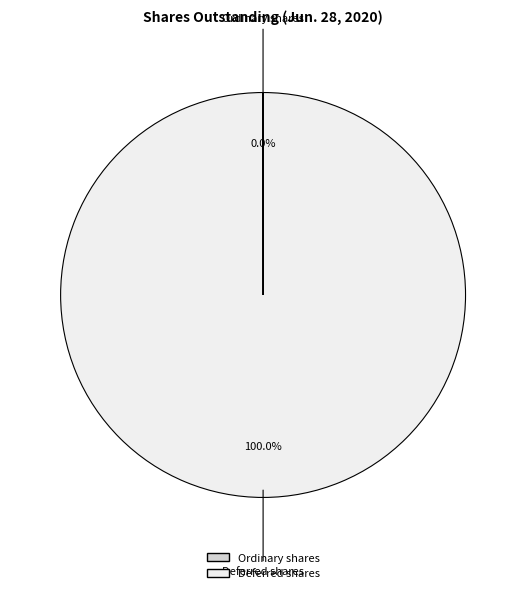

Is Deferred shares the majority of the pie?

Yes